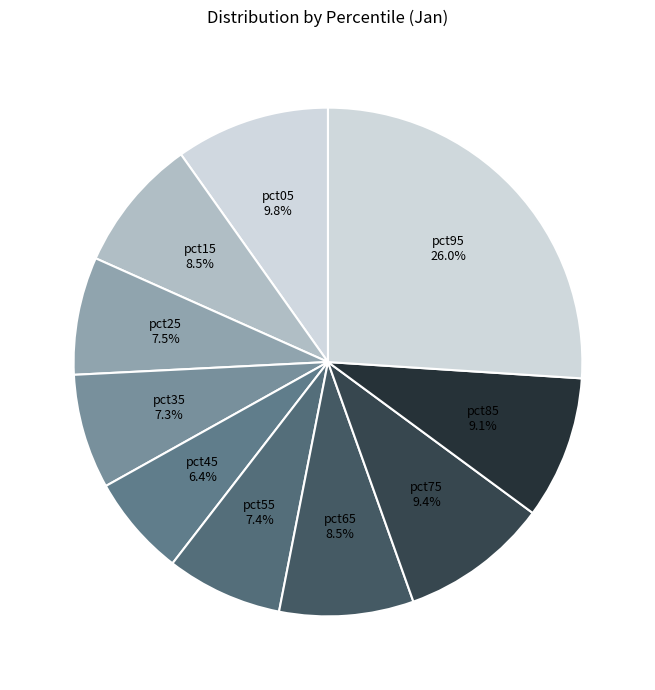

To the nearest percent, what is the difference between the largest and smallest slice percentages?

20%